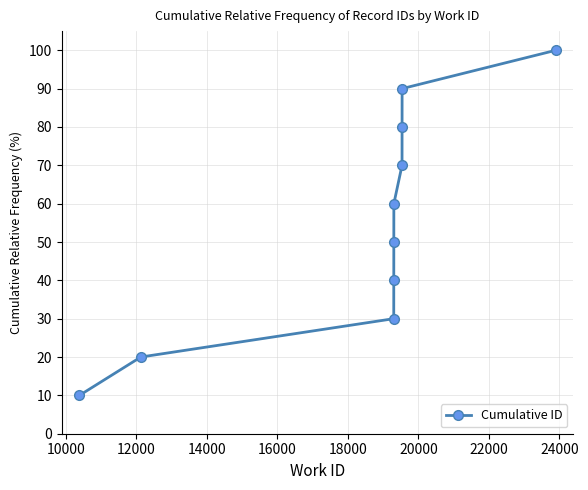

How many lines are shown in the chart?

1